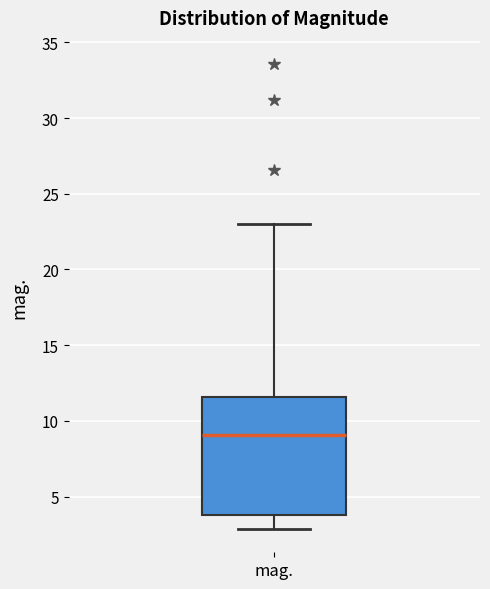

Where does the lower whisker of the box for mag. end on the y-axis? The values are not printed on the chart, so give them approximately, as read against the axis.

3.0